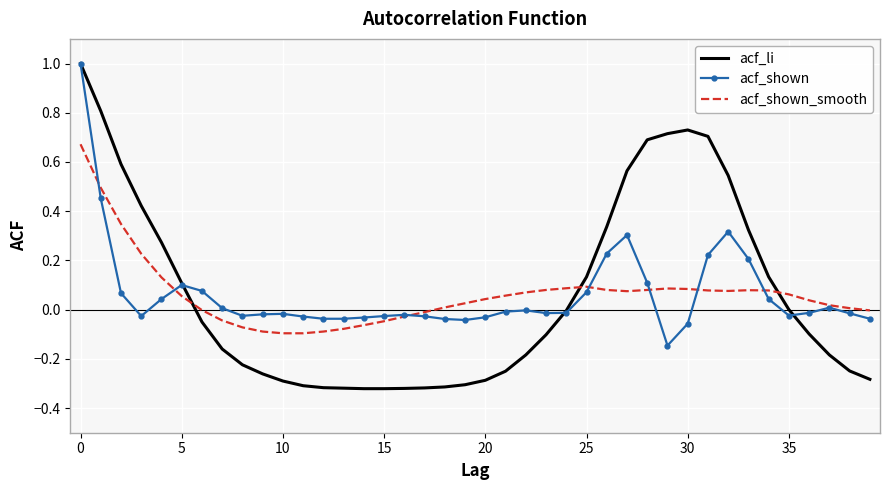

What is the maximum value for acf_shown?

1.0